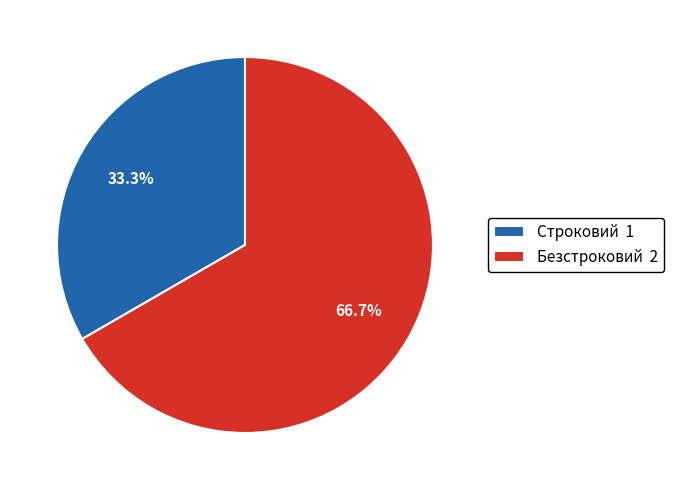

Is the sum of Безстроковий and Строковий greater than half?

Yes